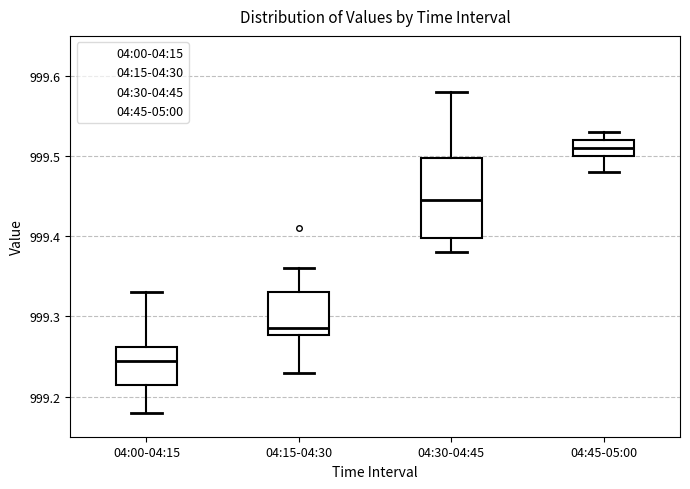

Reading left to right, read every box against the y-axis: the position of its median line, the range the box covers, and the ends of its whiskers. The values are not printed on the chart, so give them approximately, as read against the axis.

04:00-04:15: median 999.25, box 999.22 to 999.26, whiskers 999.18 to 999.33
04:15-04:30: median 999.29, box 999.28 to 999.33, whiskers 999.23 to 999.36
04:30-04:45: median 999.45, box 999.40 to 999.50, whiskers 999.38 to 999.58
04:45-05:00: median 999.51, box 999.50 to 999.52, whiskers 999.48 to 999.53